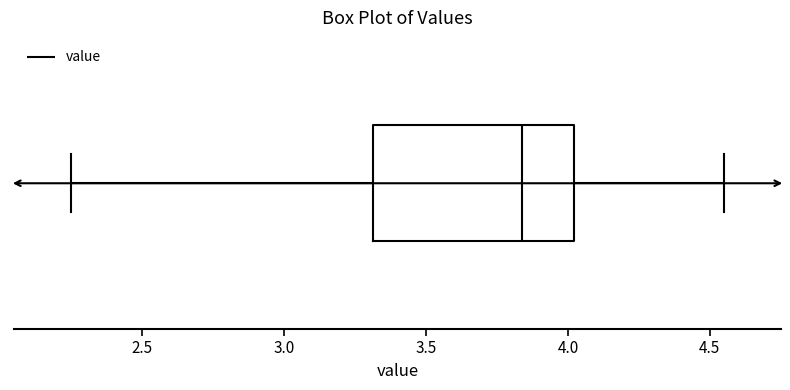

Transcribe this box plot: give where the median line is, the range the box spans, and where the two whiskers end, as read against the x-axis. The values are not printed on the chart, so give them approximately, as read against the axis.

median 3.85, box 3.30 to 4.00, whiskers 2.25 to 4.55